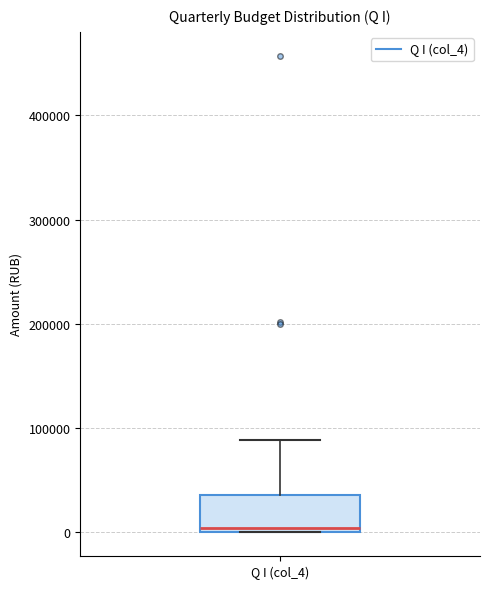

Where is the upper edge of the box for Q I (col_4) on the y-axis? The values are not printed on the chart, so give them approximately, as read against the axis.

40000